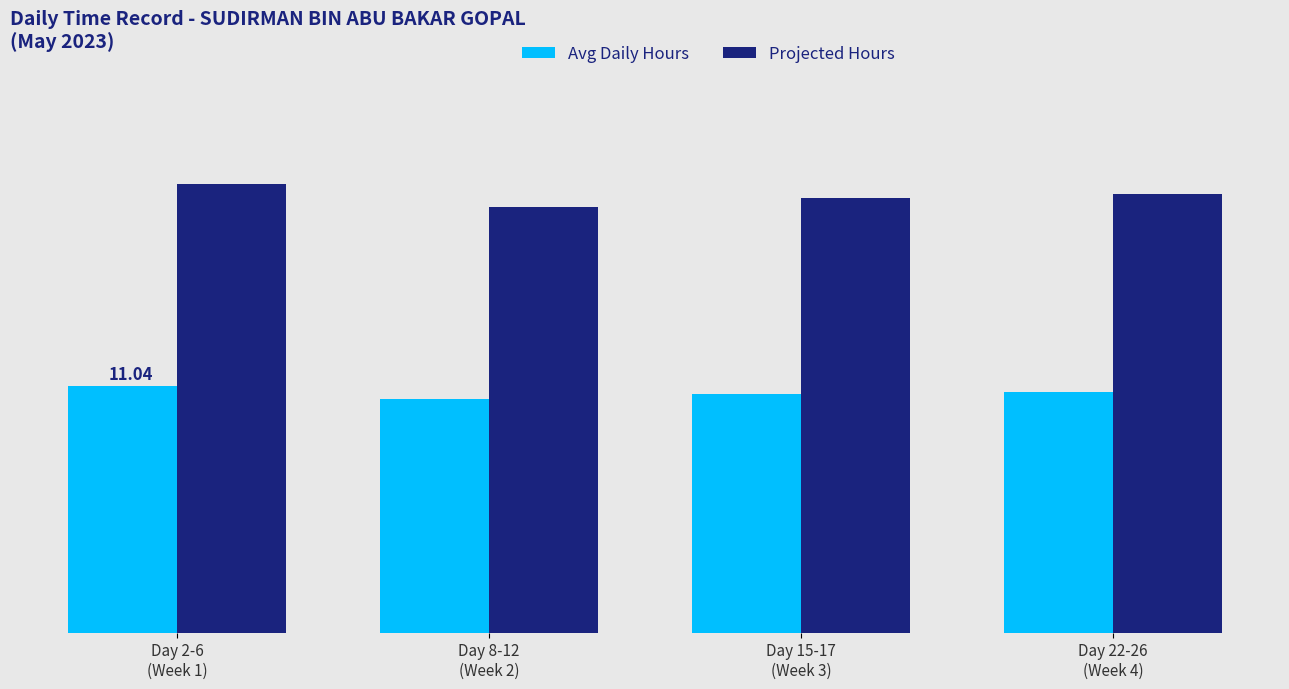

What is the difference between the Projected Hours values at Day 22-26
(Week 4) and Day 8-12
(Week 2)?

0.6